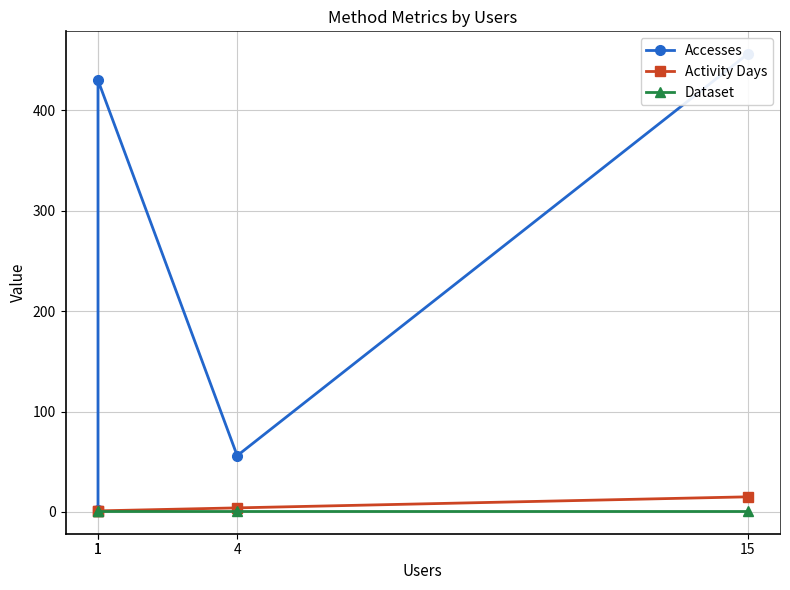

What is the difference between the highest and lowest values at 1?

429